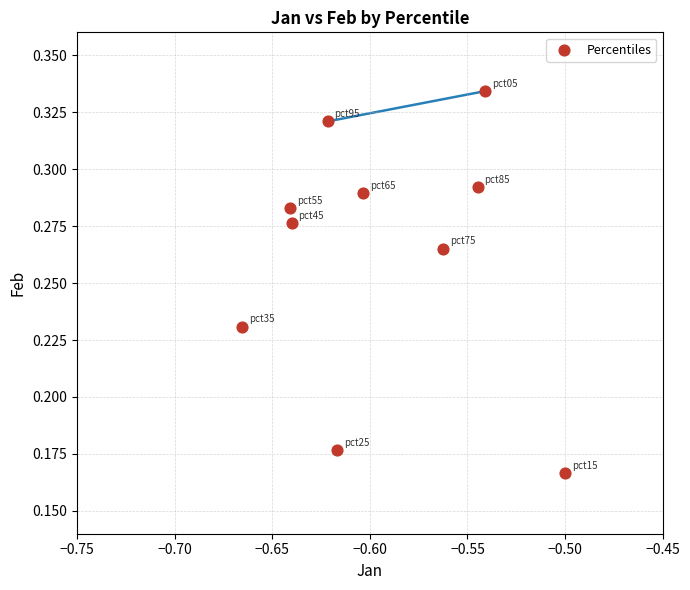

What is the average X value?

-0.6